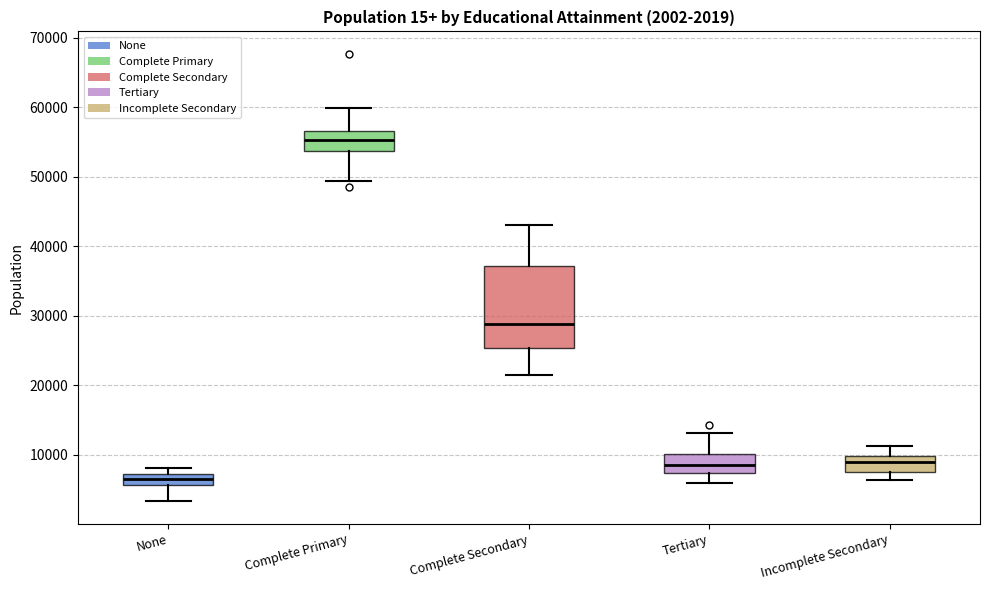

Which box's median line is the highest?

Complete Primary